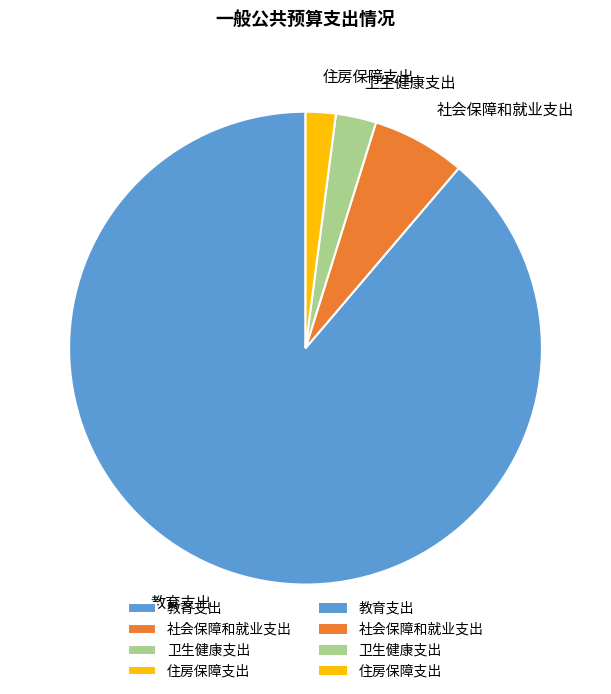

Between 教育支出 and 卫生健康支出, which is larger?

教育支出